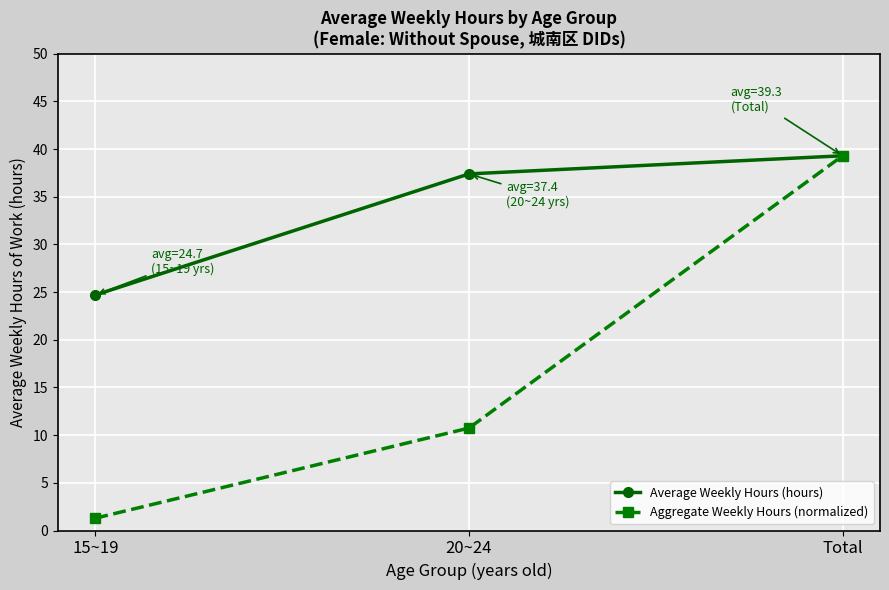

Which series changed the most between 15~19 and Total?

Aggregate Weekly Hours (normalized)